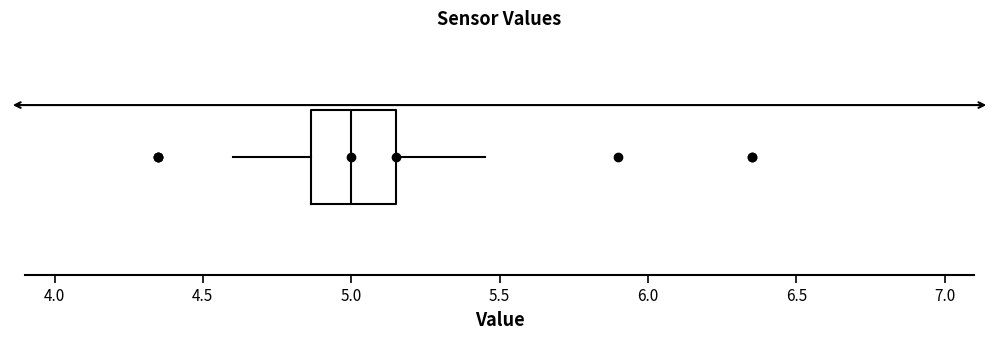

Read this box plot against the x-axis: the position of the median line, the range covered by the box, and the ends of both whiskers. The values are not printed on the chart, so give them approximately, as read against the axis.

median 5.00, box 4.85 to 5.15, whiskers 4.60 to 5.45